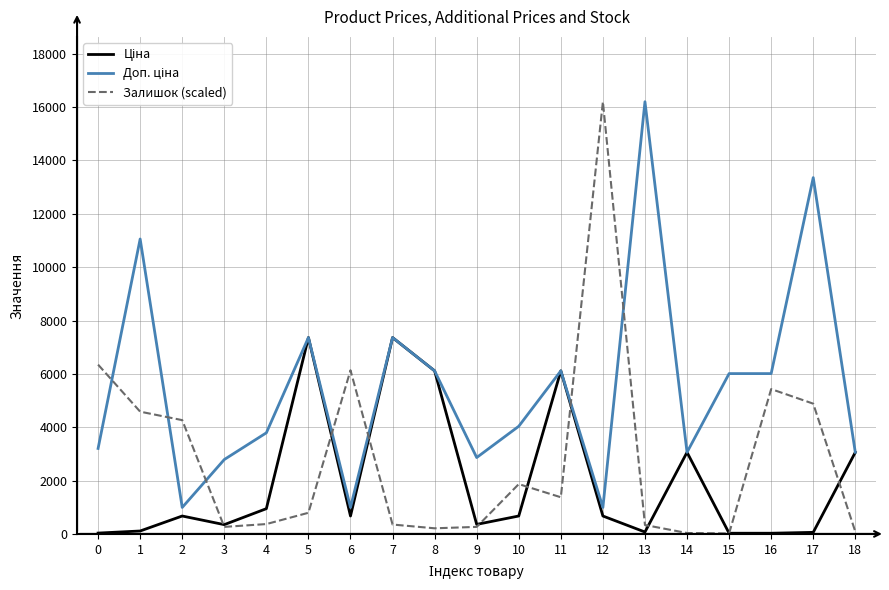

What is the maximum value shown in the chart?

16200.0